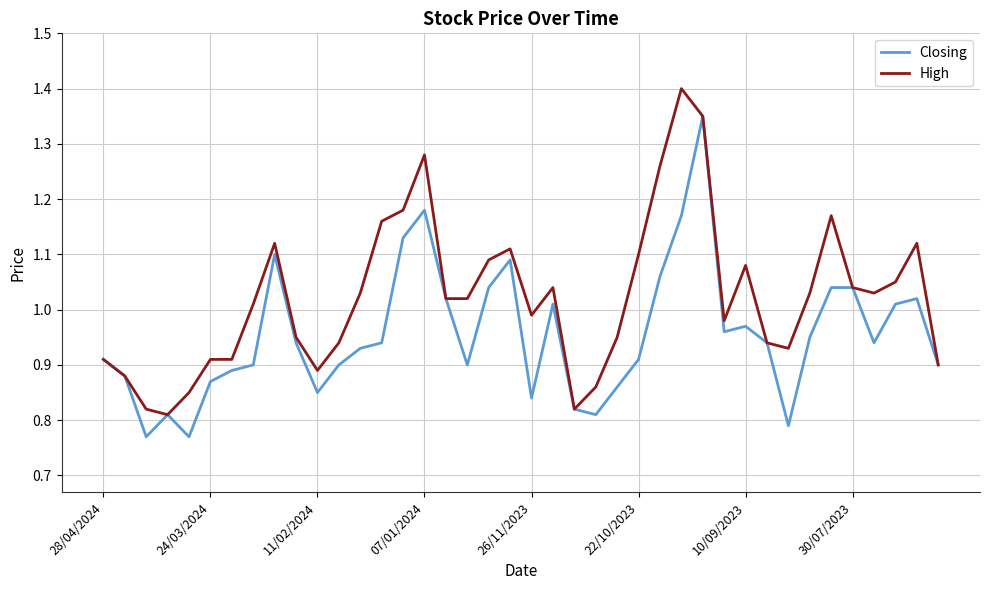

Which series has the largest total across all categories?

High